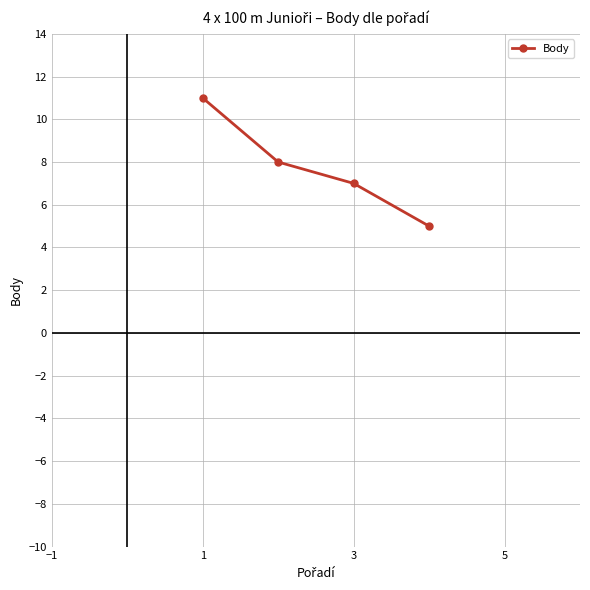

How many distinct data groups are displayed?

1